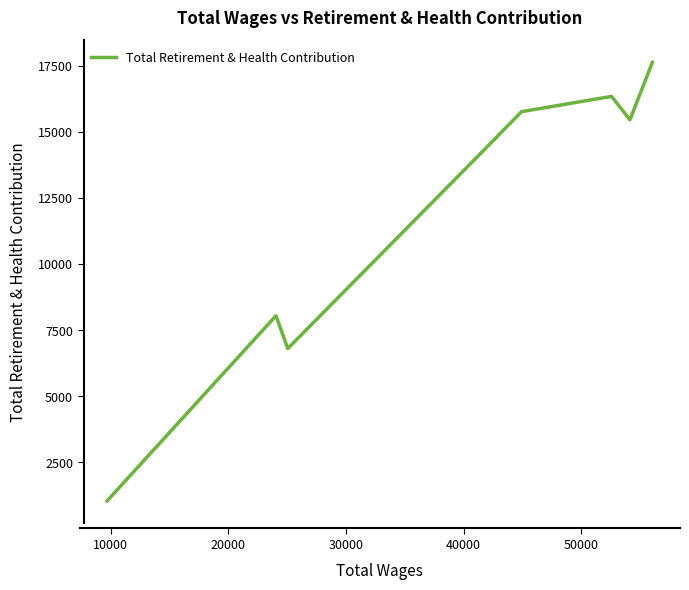

What is the minimum value shown in the chart?

1041